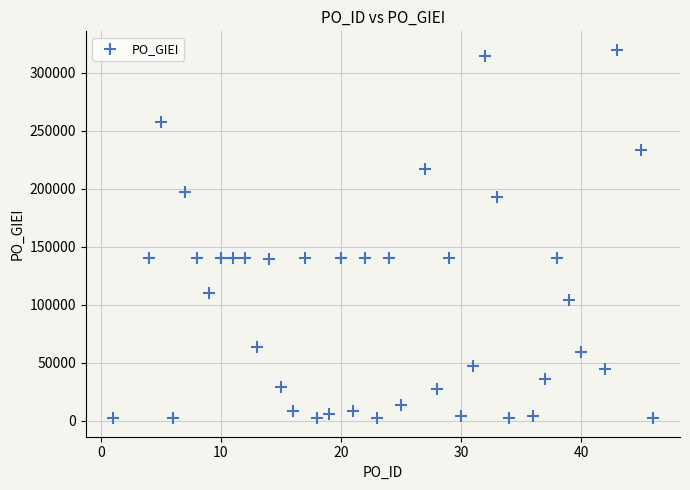

What is the range of Y values (max minus min)?

317848